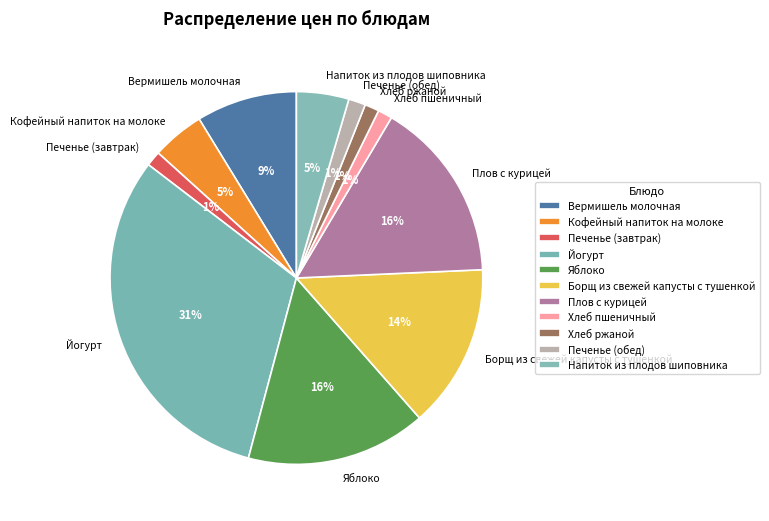

Is the sum of Кофейный напиток на молоке and Хлеб пшеничный greater than half?

No